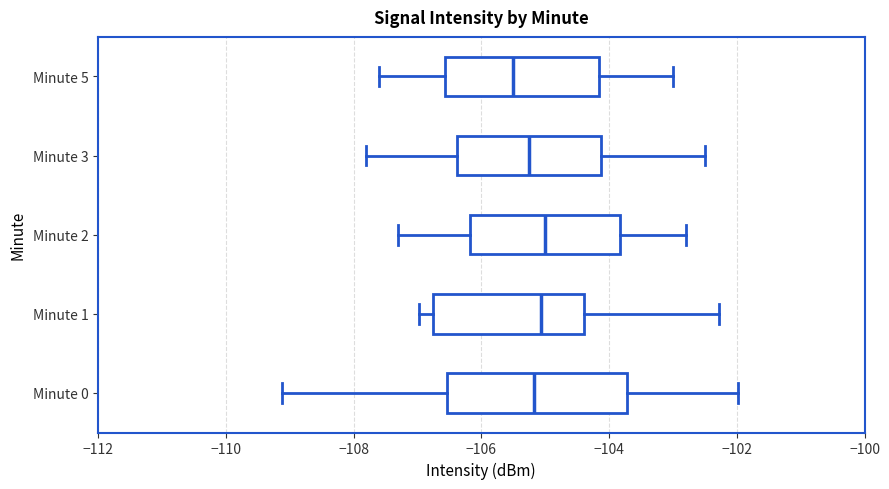

Reading bottom to top, read every box against the x-axis: the position of its median line, the range the box covers, and the ends of its whiskers. The values are not printed on the chart, so give them approximately, as read against the axis.

Minute 0: median -105.2, box -106.6 to -103.8, whiskers -109.2 to -102.0
Minute 1: median -105.0, box -106.8 to -104.4, whiskers -107.0 to -102.2
Minute 2: median -105.0, box -106.2 to -103.8, whiskers -107.2 to -102.8
Minute 3: median -105.2, box -106.4 to -104.2, whiskers -107.8 to -102.4
Minute 5: median -105.4, box -106.6 to -104.2, whiskers -107.6 to -103.0